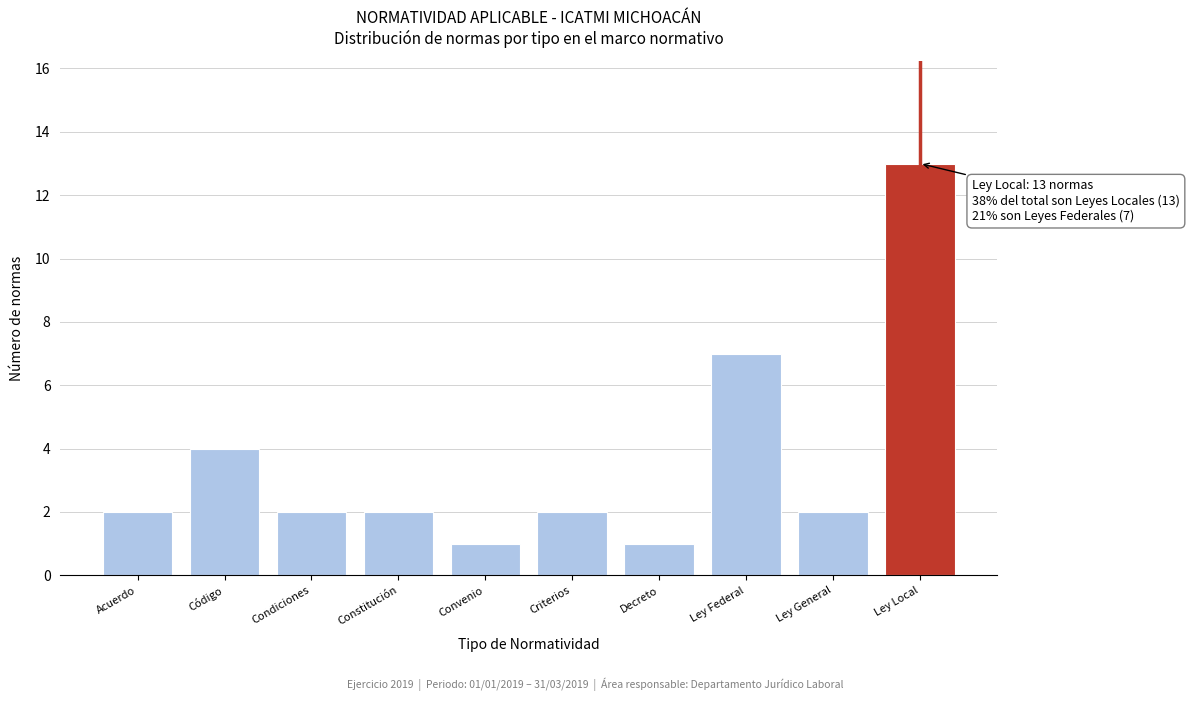

Reading left to right, transcribe all the data shown in this chart.

Acuerdo=2	Código=4	Condiciones=2	Constitución=2	Convenio=1	Criterios=2	Decreto=1	Ley Federal=7	Ley General=2	Ley Local=13